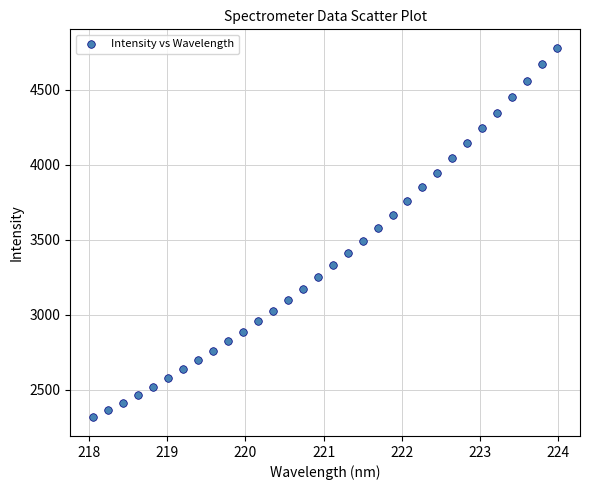

What is the range of X values (max minus min)?

5.9